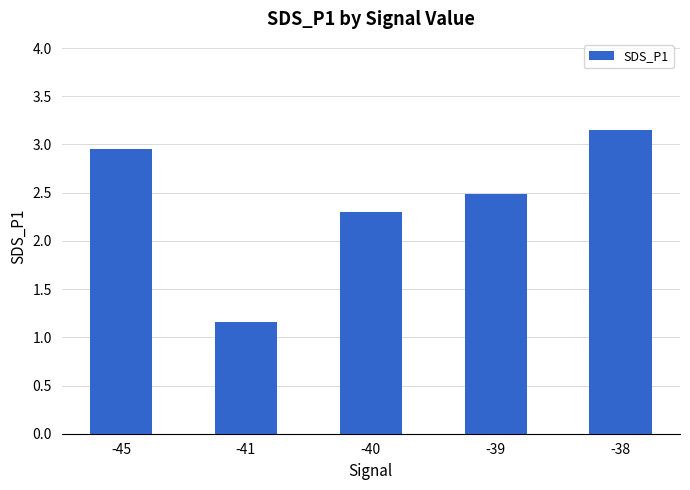

What is the value of the 2nd bar from the left?

1.2